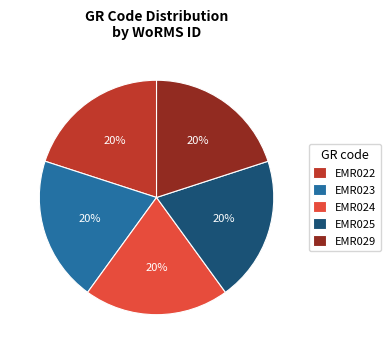

Do EMR023 and EMR022 together represent more than half of the pie?

No